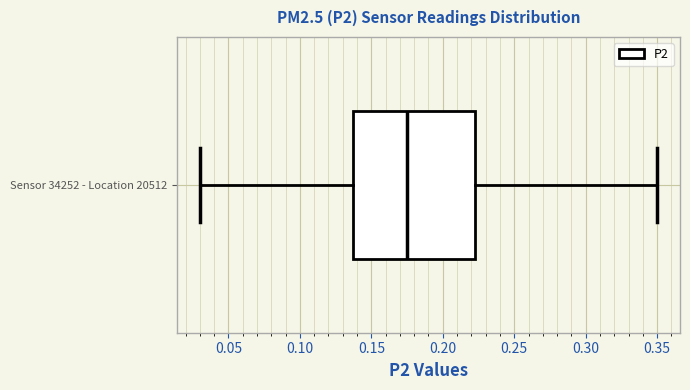

Read this box plot against the x-axis: the position of the median line, the range covered by the box, and the ends of both whiskers. The values are not printed on the chart, so give them approximately, as read against the axis.

median 0.175, box 0.140 to 0.225, whiskers 0.030 to 0.350